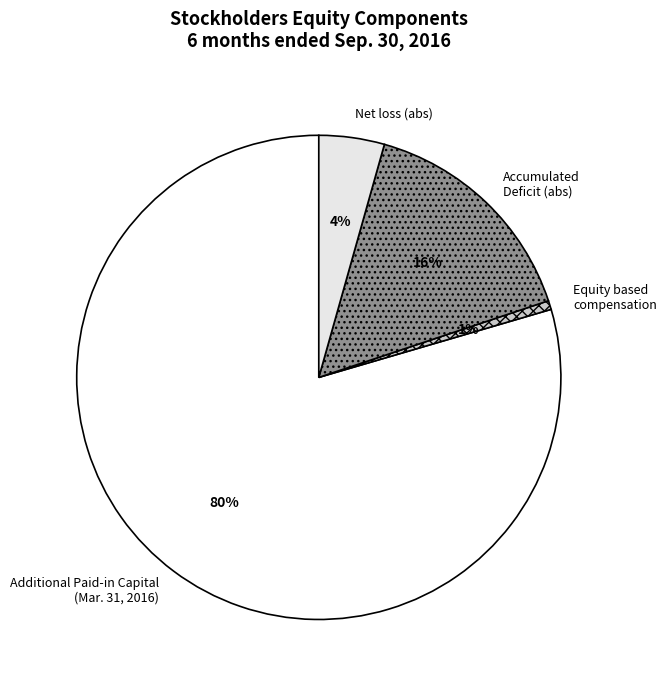

Does Equity based compensation account for over 50% of the chart?

No